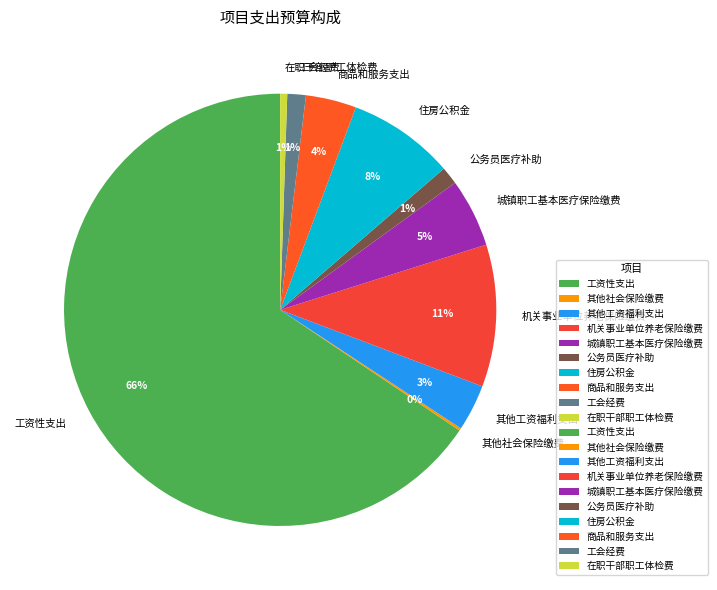

Is the sum of 机关事业单位养老保险缴费 and 商品和服务支出 greater than half?

No